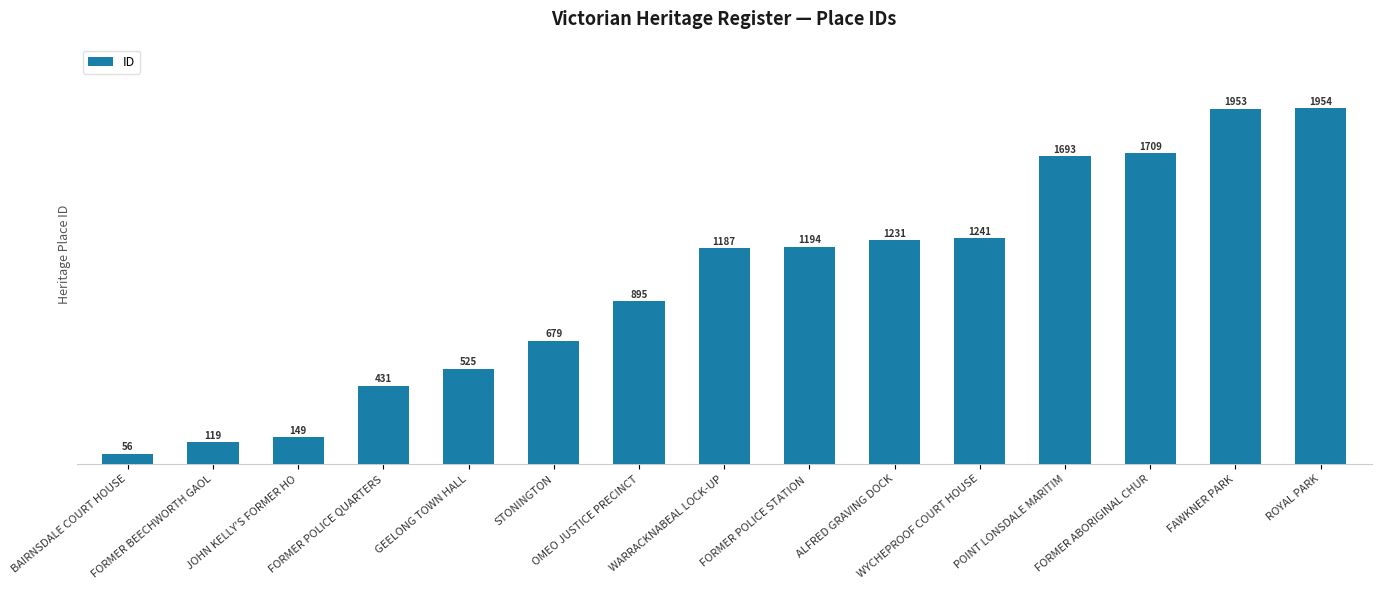

Which label corresponds to the largest value in the chart?

ROYAL PARK